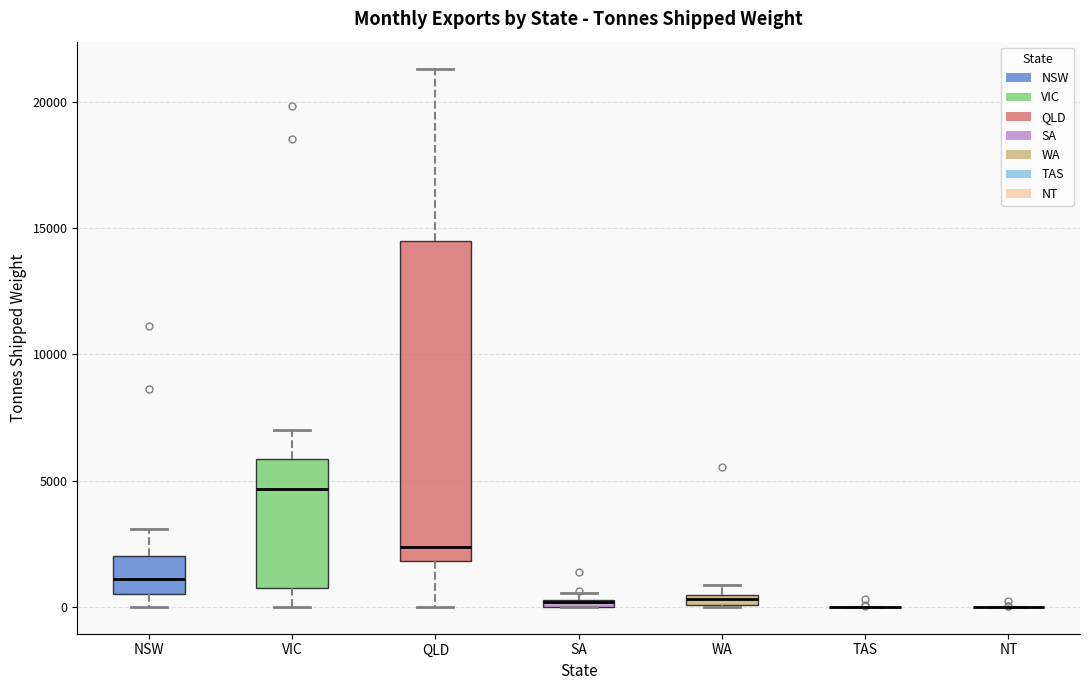

Which box is the tallest, from its lower edge to its upper edge?

QLD